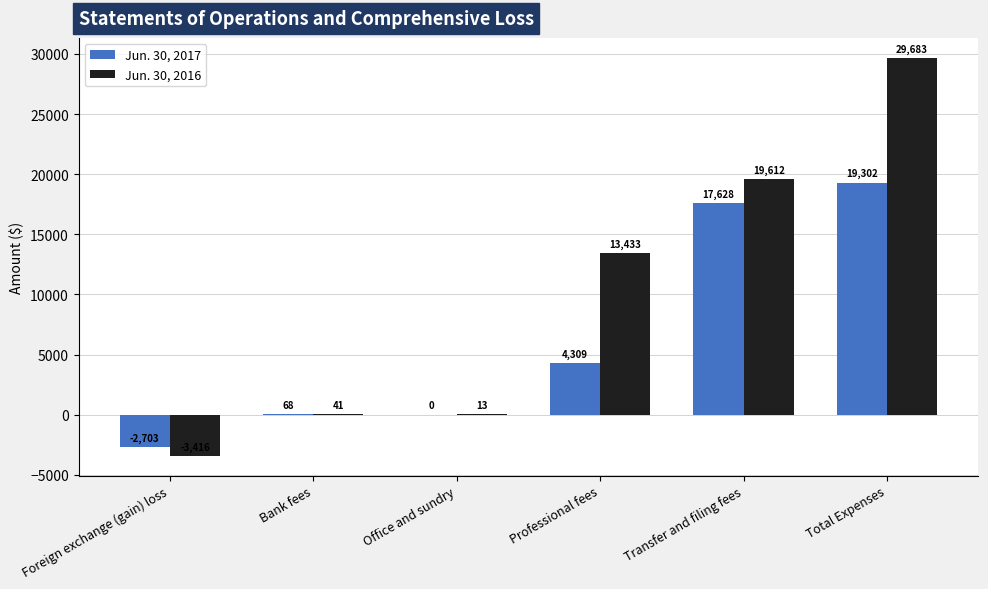

Reading right to left, what are all the values shown in this chart?

Jun. 30, 2017: Total Expenses=19302	Transfer and filing fees=17628	Professional fees=4309	Office and sundry=0	Bank fees=68	Foreign exchange (gain) loss=-2703
Jun. 30, 2016: Total Expenses=29683	Transfer and filing fees=19612	Professional fees=13433	Office and sundry=13	Bank fees=41	Foreign exchange (gain) loss=-3416